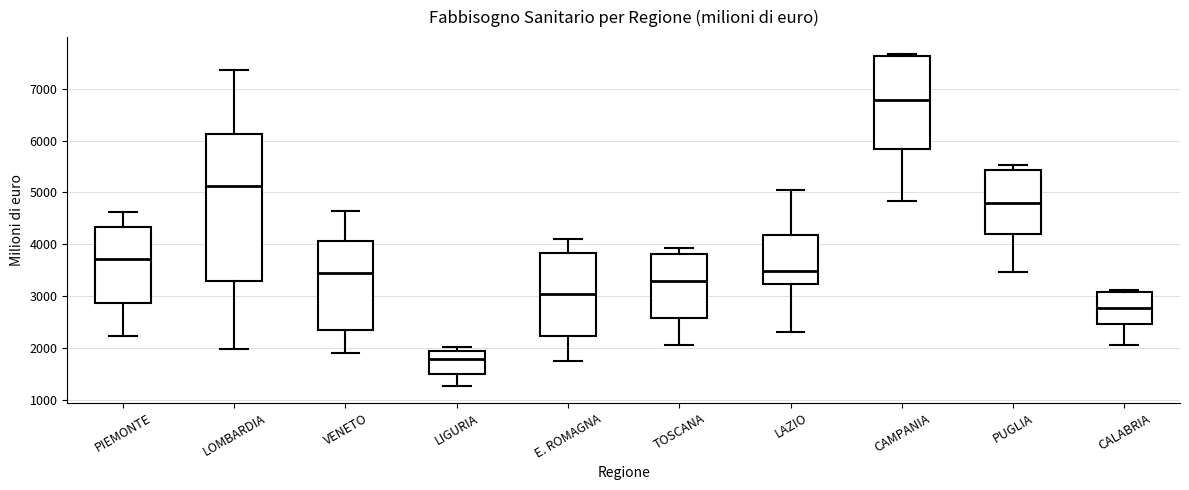

Which box's median line is the lowest?

LIGURIA